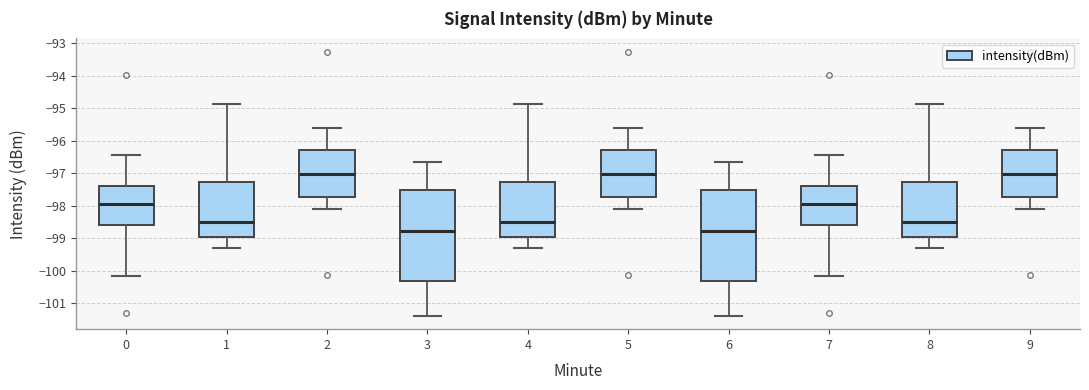

Reading left to right, read every box against the y-axis: the position of its median line, the range the box covers, and the ends of its whiskers. The values are not printed on the chart, so give them approximately, as read against the axis.

0: median -98.0, box -98.6 to -97.4, whiskers -100.2 to -96.4
1: median -98.5, box -99.0 to -97.3, whiskers -99.3 to -94.9
2: median -97.0, box -97.7 to -96.3, whiskers -98.1 to -95.6
3: median -98.8, box -100.3 to -97.5, whiskers -101.4 to -96.7
4: median -98.5, box -99.0 to -97.3, whiskers -99.3 to -94.9
5: median -97.0, box -97.7 to -96.3, whiskers -98.1 to -95.6
6: median -98.8, box -100.3 to -97.5, whiskers -101.4 to -96.7
7: median -98.0, box -98.6 to -97.4, whiskers -100.2 to -96.4
8: median -98.5, box -99.0 to -97.3, whiskers -99.3 to -94.9
9: median -97.0, box -97.7 to -96.3, whiskers -98.1 to -95.6